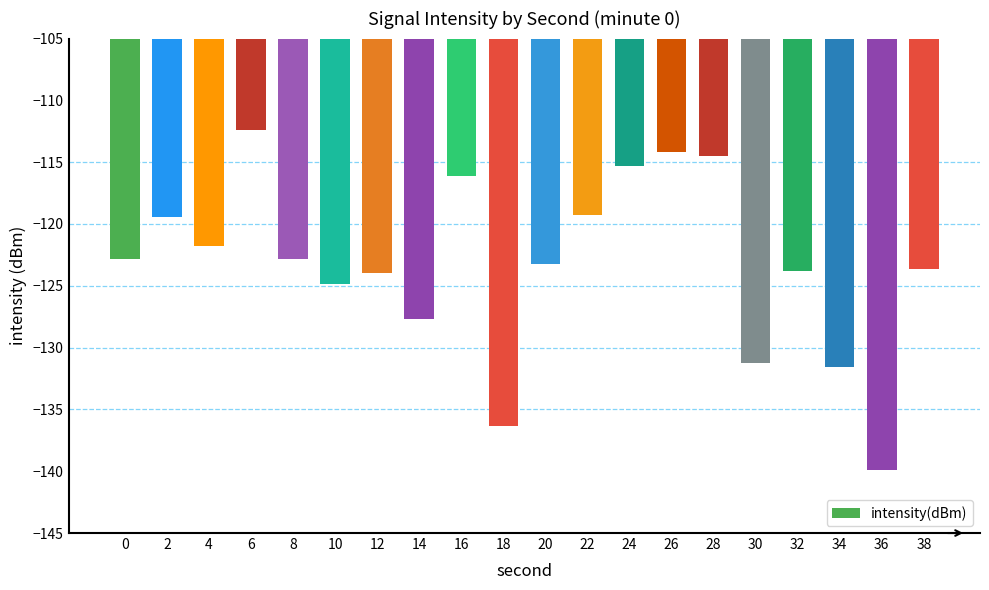

What is the average value?

-123.2